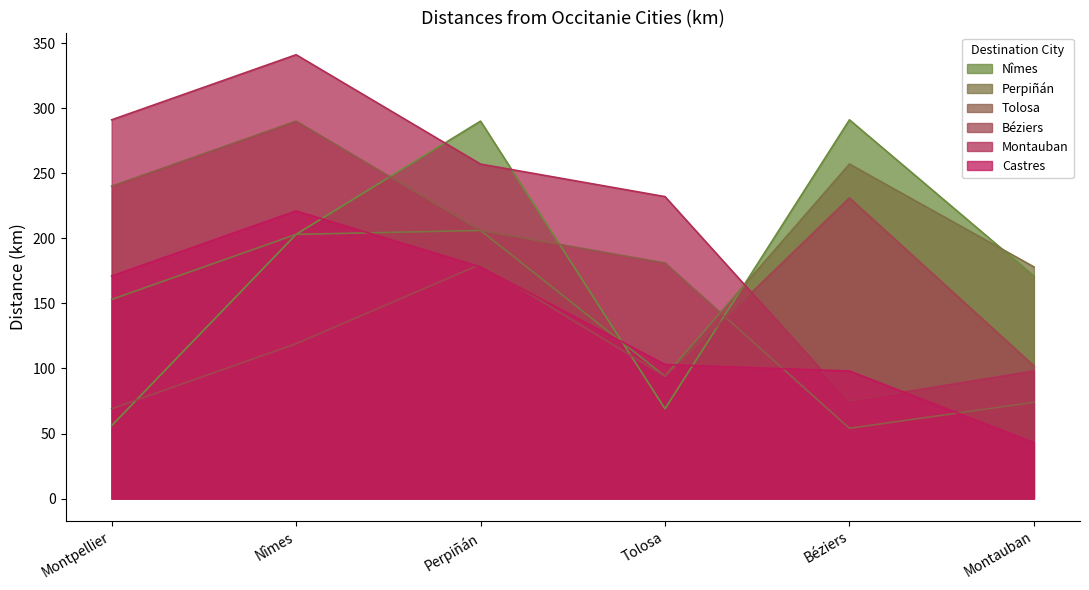

Count the number of categories in the chart.

6